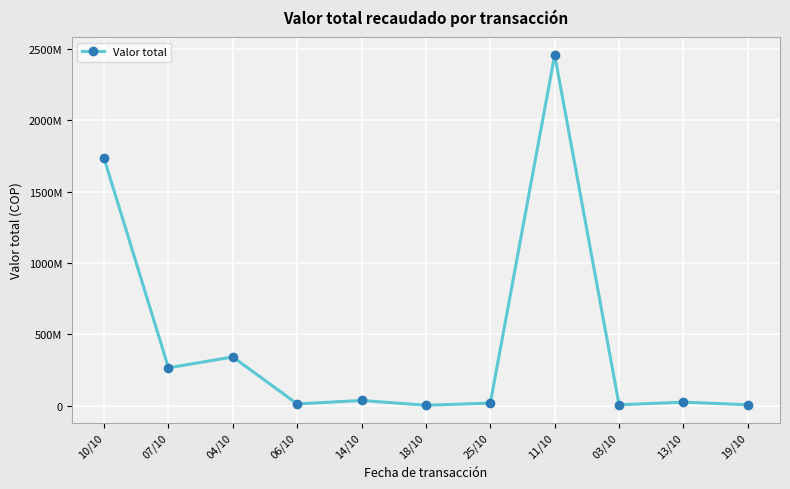

What position from the left is 19/10?

11